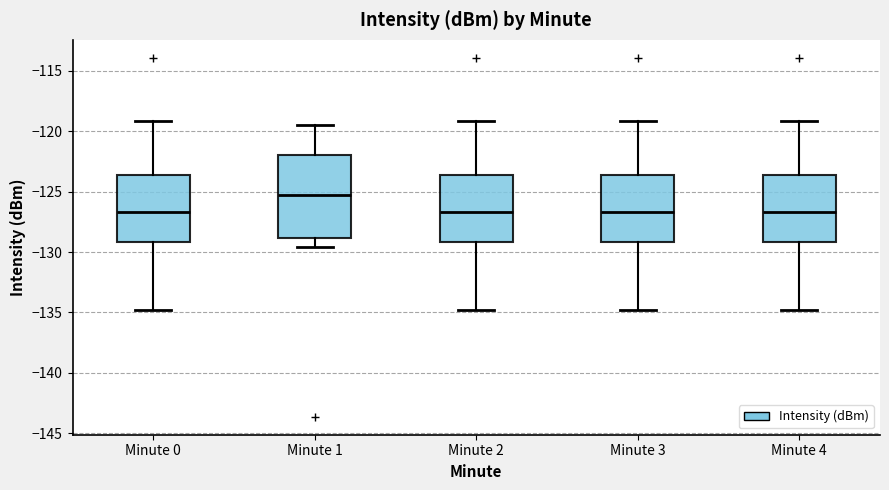

Where does the median line of the box for Minute 4 sit on the y-axis? The values are not printed on the chart, so give them approximately, as read against the axis.

-126.5